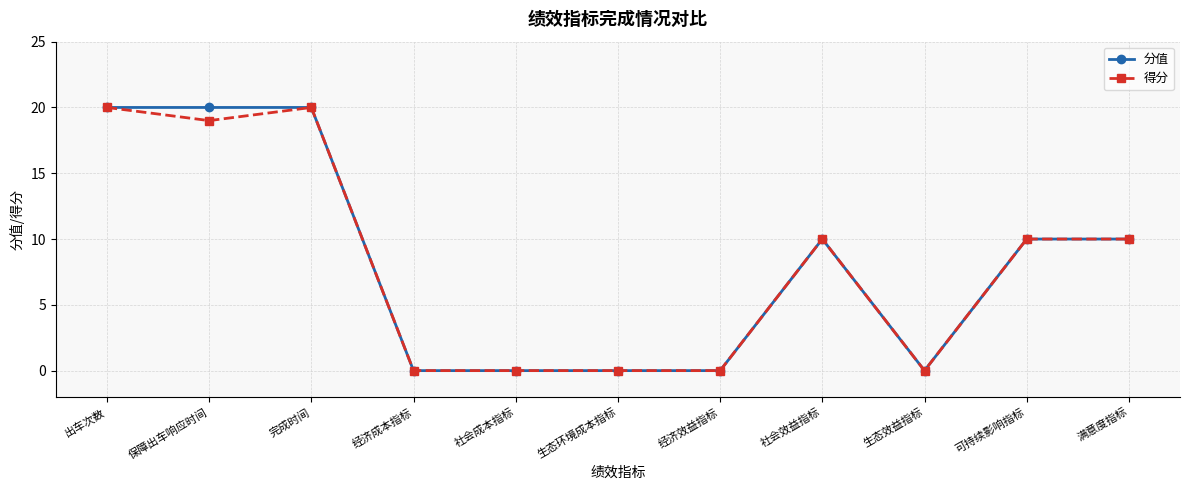

What is the value of the 分值 point at the 2nd from the left?

20